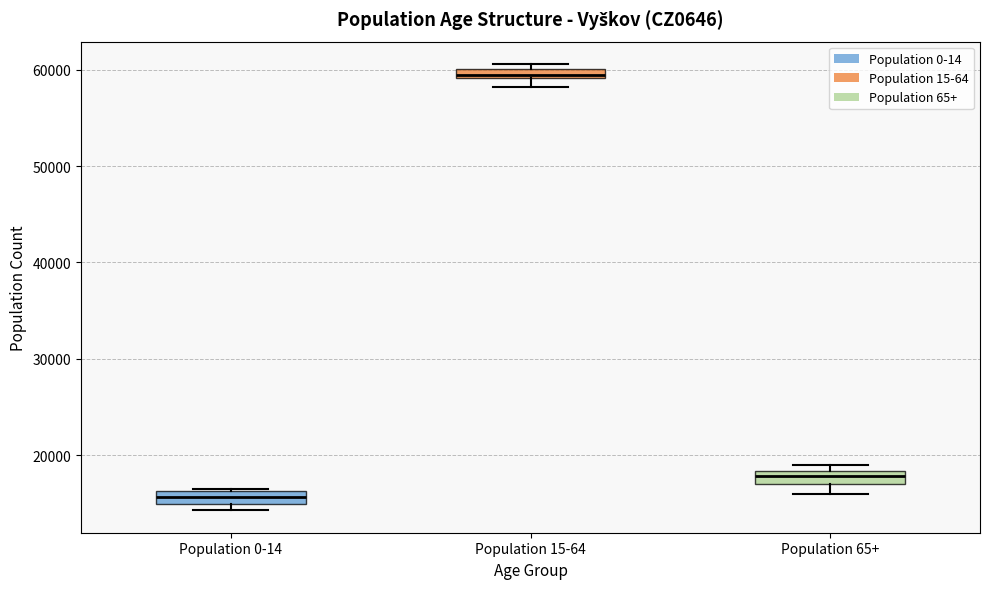

Where does the lower whisker of the box for Population 65+ end on the y-axis? The values are not printed on the chart, so give them approximately, as read against the axis.

16000